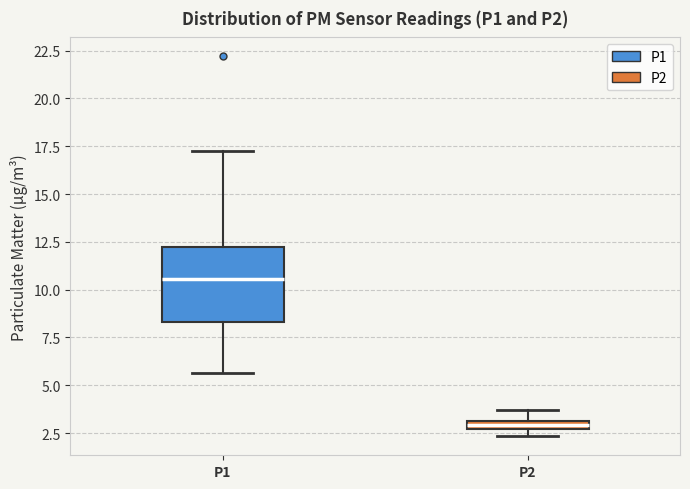

Which box's median line is the highest?

P1